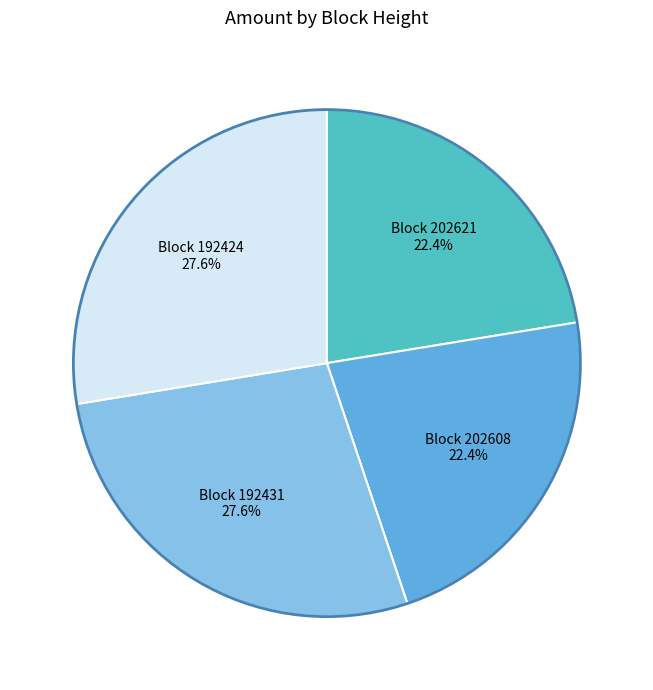

Count the number of slices in the pie.

4